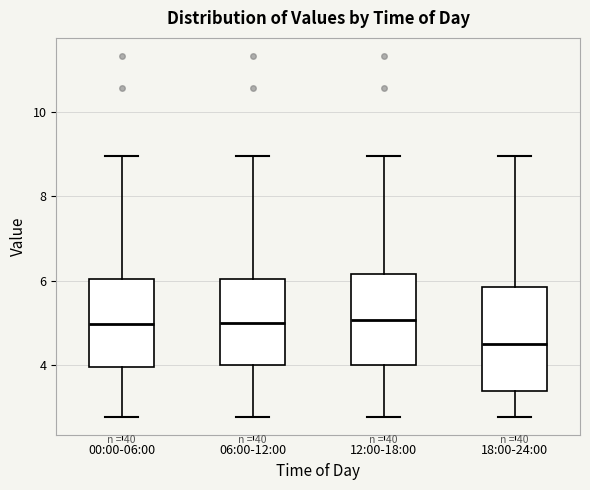

Reading left to right, read every box against the y-axis: the position of its median line, the range the box covers, and the ends of its whiskers. The values are not printed on the chart, so give them approximately, as read against the axis.

00:00-06:00: median 5.0, box 4.0 to 6.0, whiskers 2.8 to 9.0
06:00-12:00: median 5.0, box 4.0 to 6.0, whiskers 2.8 to 9.0
12:00-18:00: median 5.0, box 4.0 to 6.2, whiskers 2.8 to 9.0
18:00-24:00: median 4.6, box 3.4 to 5.8, whiskers 2.8 to 9.0